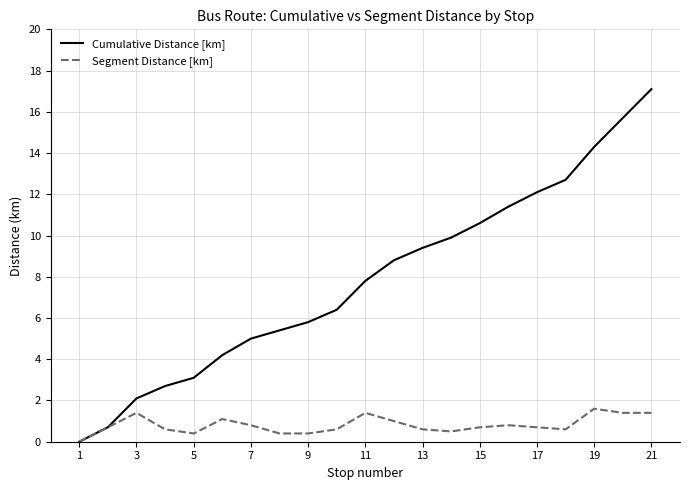

Which series has the largest total across all categories?

Cumulative Distance [km]